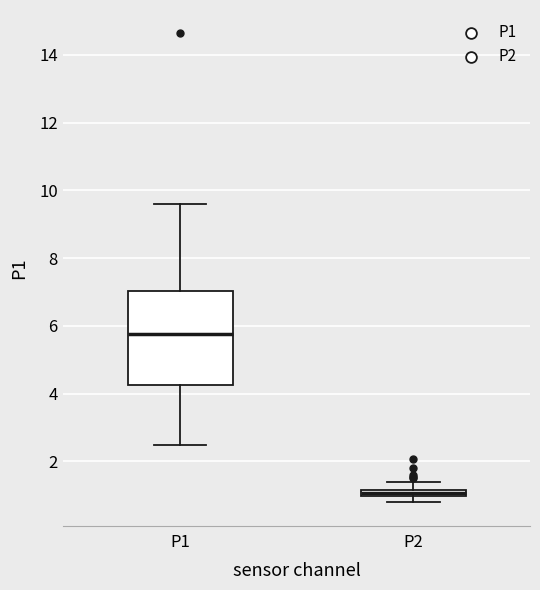

Where is the upper edge of the box for P1 on the y-axis? The values are not printed on the chart, so give them approximately, as read against the axis.

7.0